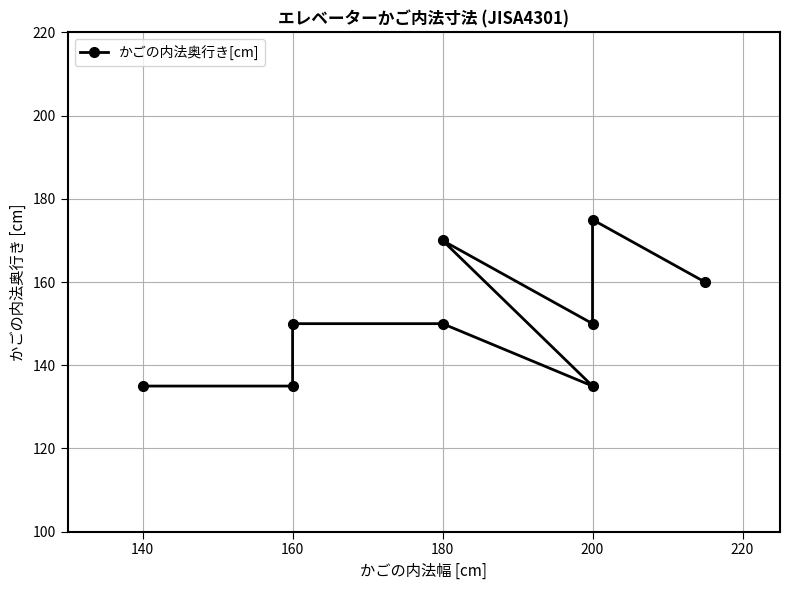

What is the maximum value shown in the chart?

175